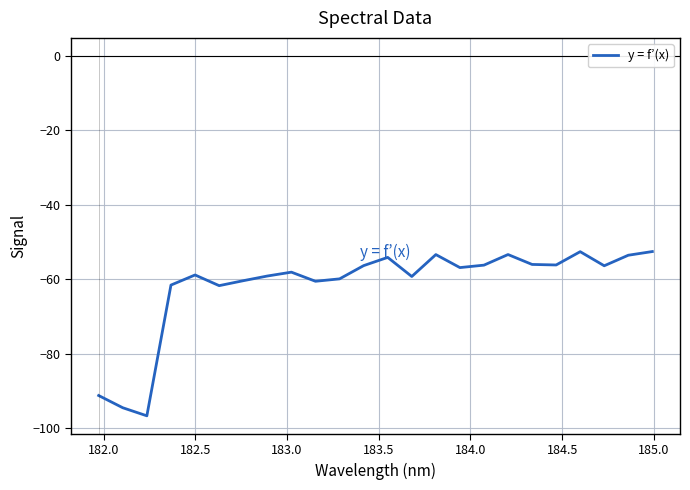

What is the minimum value shown in the chart?

-96.7